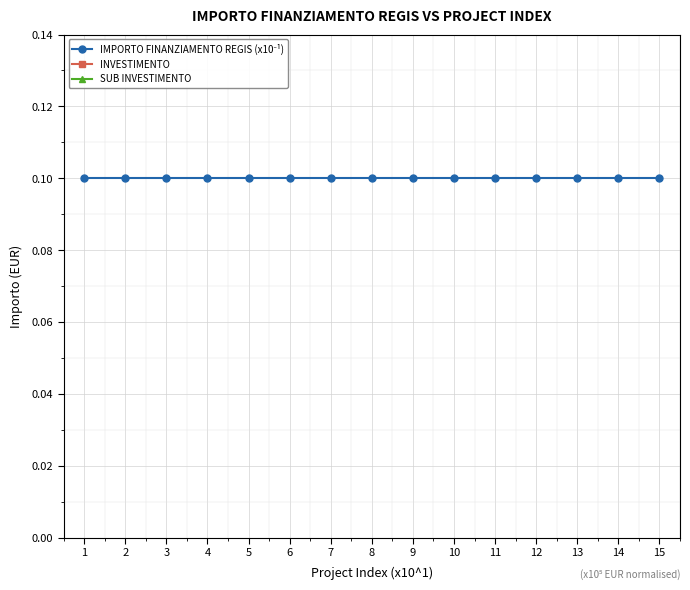

True or false: SUB INVESTIMENTO and INVESTIMENTO intersect in this chart.

False